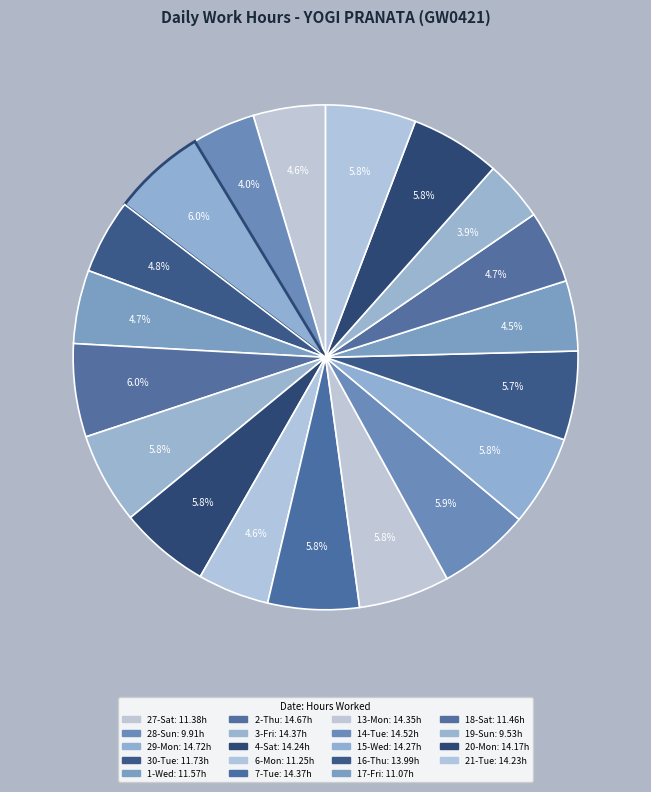

To the nearest percent, what is the average slice percentage?

5%